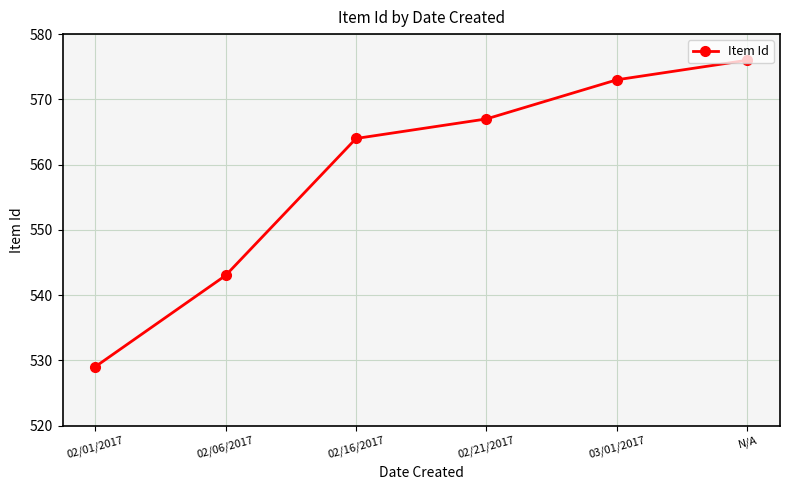

What is the label of the 1st point from the right?

N/A